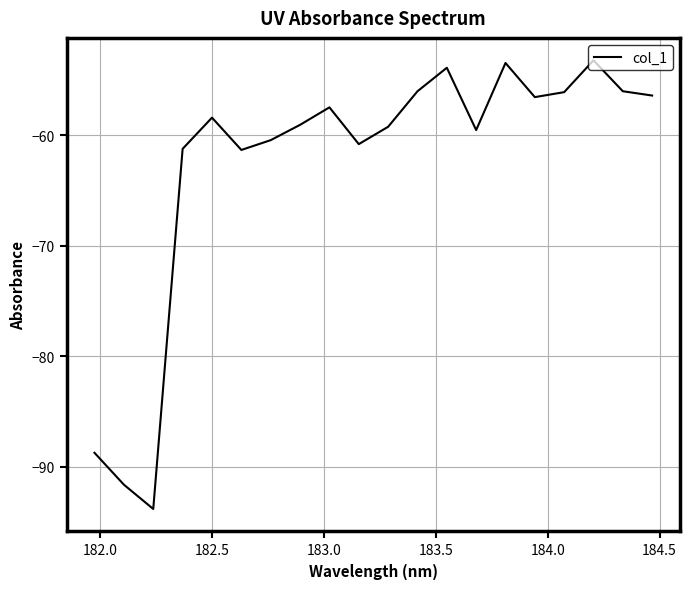

What is the difference between the maximum and minimum values?

40.6